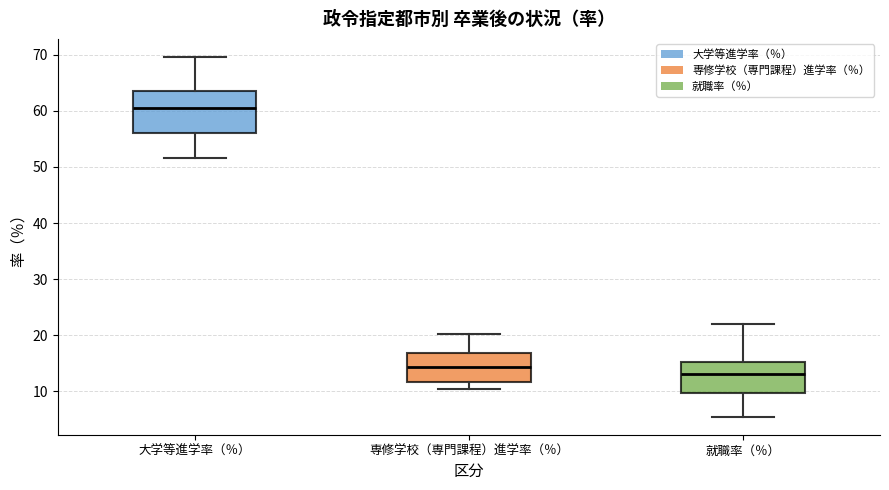

Reading left to right, read every box against the y-axis: the position of its median line, the range the box covers, and the ends of its whiskers. The values are not printed on the chart, so give them approximately, as read against the axis.

大学等進学率（％）: median 61, box 56 to 64, whiskers 52 to 70
専修学校（専門課程）進学率（％）: median 14, box 12 to 17, whiskers 11 to 20
就職率（％）: median 13, box 10 to 15, whiskers 6 to 22